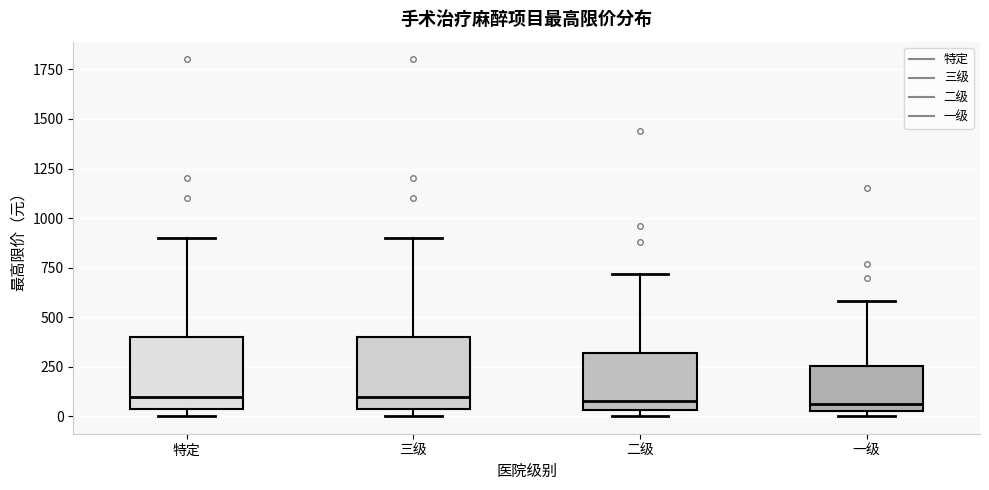

Reading left to right, read every box against the y-axis: the position of its median line, the range the box covers, and the ends of its whiskers. The values are not printed on the chart, so give them approximately, as read against the axis.

特定: median 100, box 50 to 400, whiskers 0 to 900
三级: median 100, box 50 to 400, whiskers 0 to 900
二级: median 100, box 50 to 300, whiskers 0 to 700
一级: median 50 (just above the box's lower edge), box 50 to 250, whiskers 0 to 600